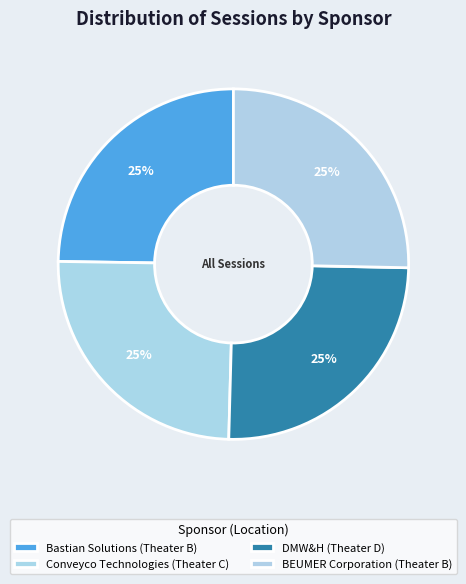

How many slices are in this pie chart?

4